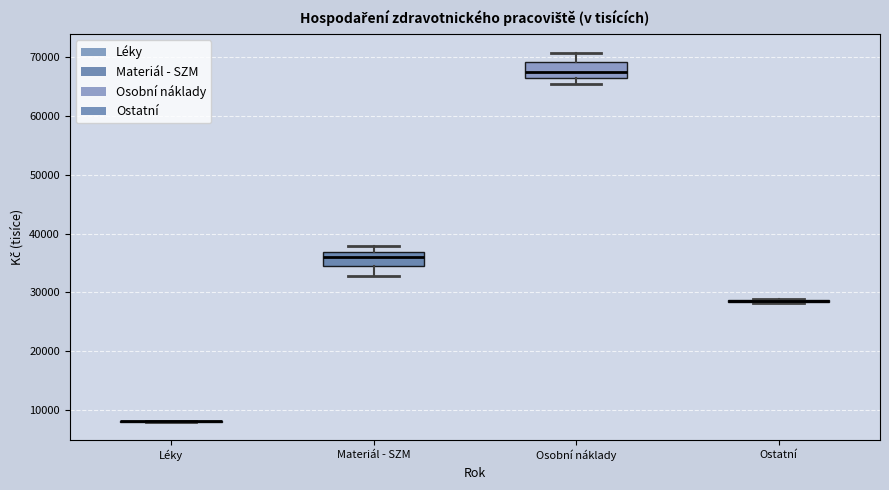

Reading left to right, read every box against the y-axis: the position of its median line, the range the box covers, and the ends of its whiskers. The values are not printed on the chart, so give them approximately, as read against the axis.

Léky: box collapsed to a line at 8000, whiskers 8000 to 8000
Materiál - SZM: median 36000, box 34000 to 37000, whiskers 33000 to 38000
Osobní náklady: median 67000, box 66000 to 69000, whiskers 65000 to 71000
Ostatní: box collapsed to a line at 29000, whiskers 28000 to 29000